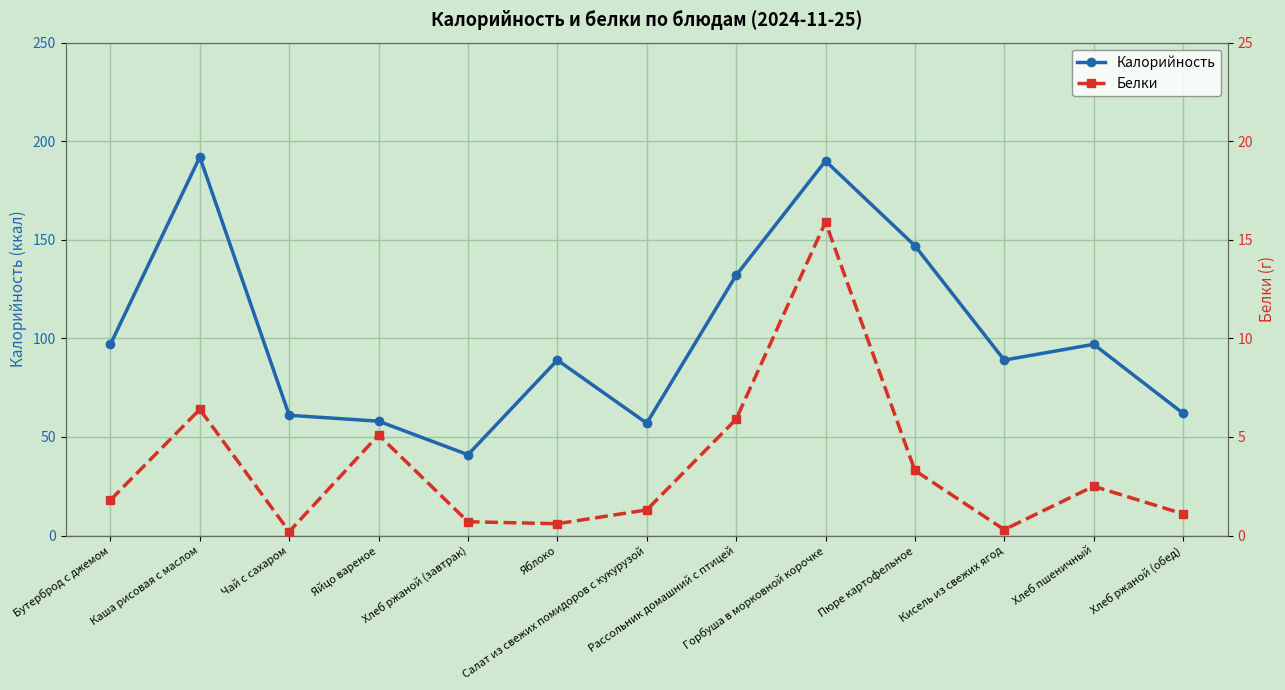

At how many categories does at least one series exceed 155?

2